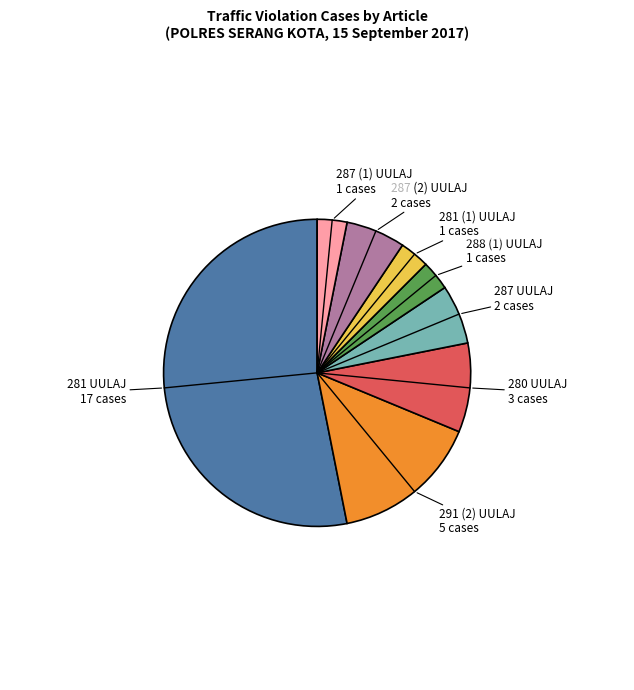

Does any single category account for the majority?

Yes